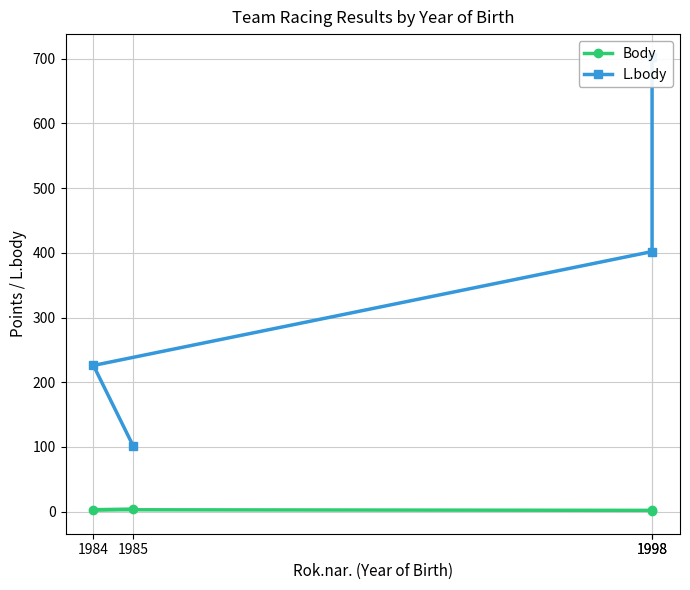

At which label is Body closest to 2?

1998